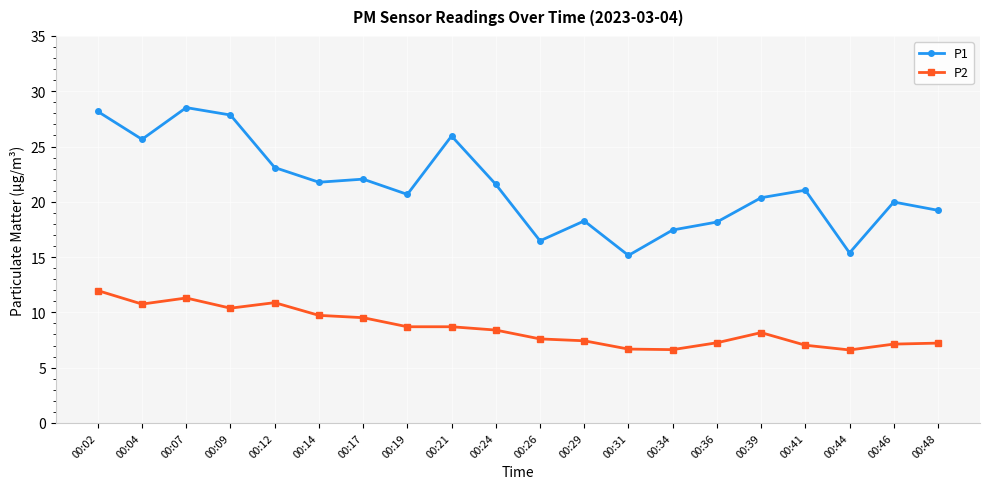

At which category does P2 reach its first local valley?

00:04